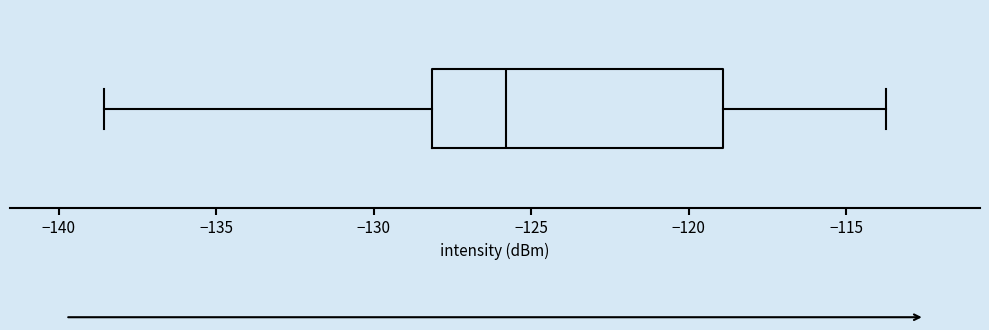

Transcribe this box plot: give where the median line is, the range the box spans, and where the two whiskers end, as read against the x-axis. The values are not printed on the chart, so give them approximately, as read against the axis.

median -126.0, box -128.0 to -119.0, whiskers -138.5 to -113.5